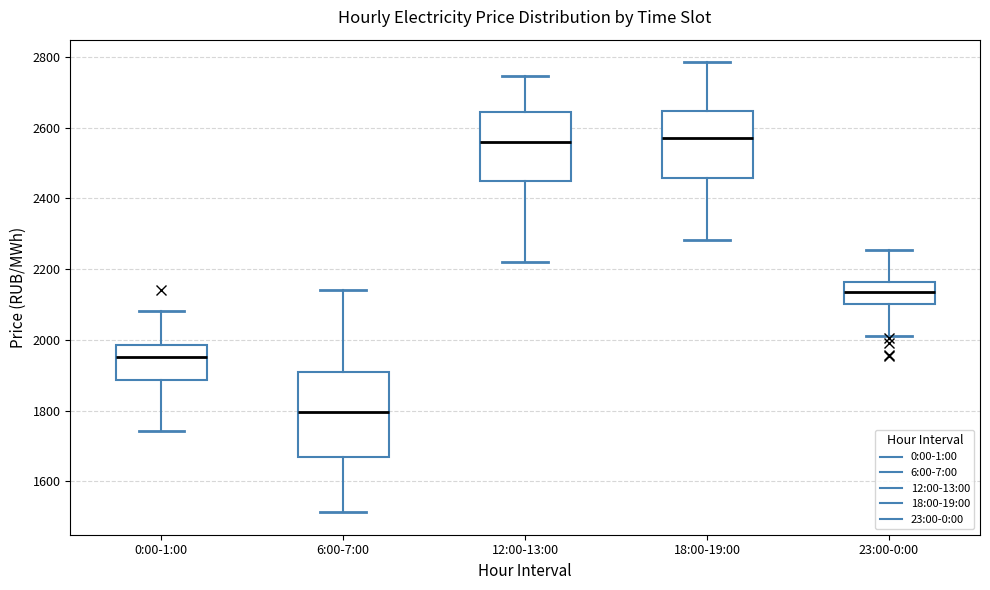

Where does the median line of the box for 6:00-7:00 sit on the y-axis? The values are not printed on the chart, so give them approximately, as read against the axis.

1800